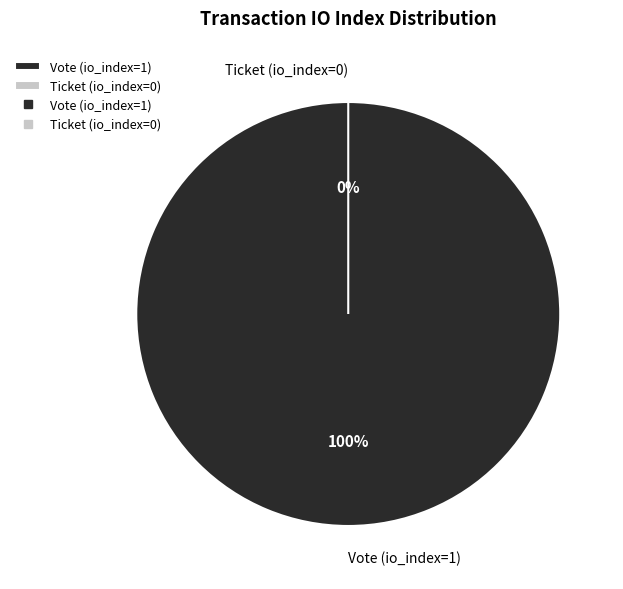

How many segments does this pie chart have?

2